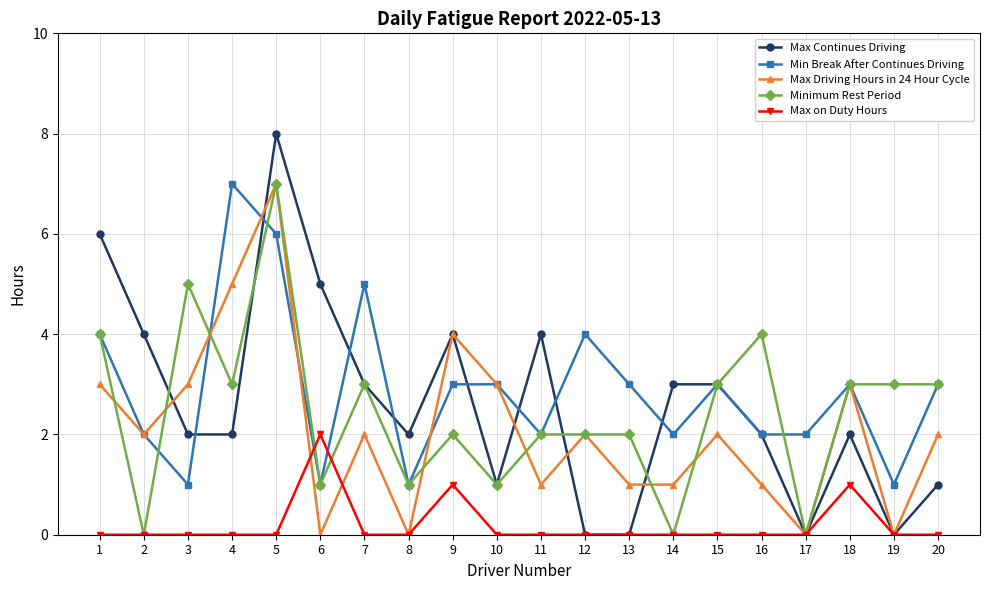

Where do Minimum Rest Period and Max Continues Driving first cross each other?

2 and 3